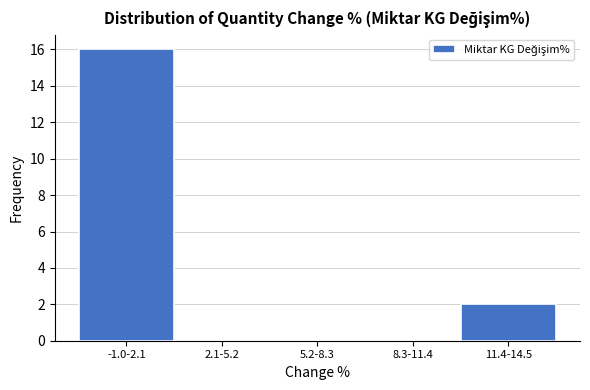

Reading left to right, extract all data points from this chart.

-1.0-2.1=16	2.1-5.2=0	5.2-8.3=0	8.3-11.4=0	11.4-14.5=2